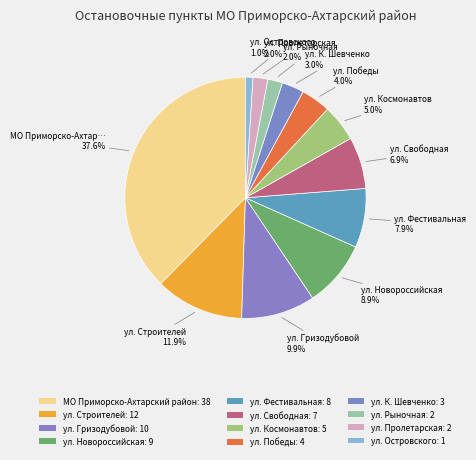

To the nearest percent, what portion does ул. Рыночная represent?

2%